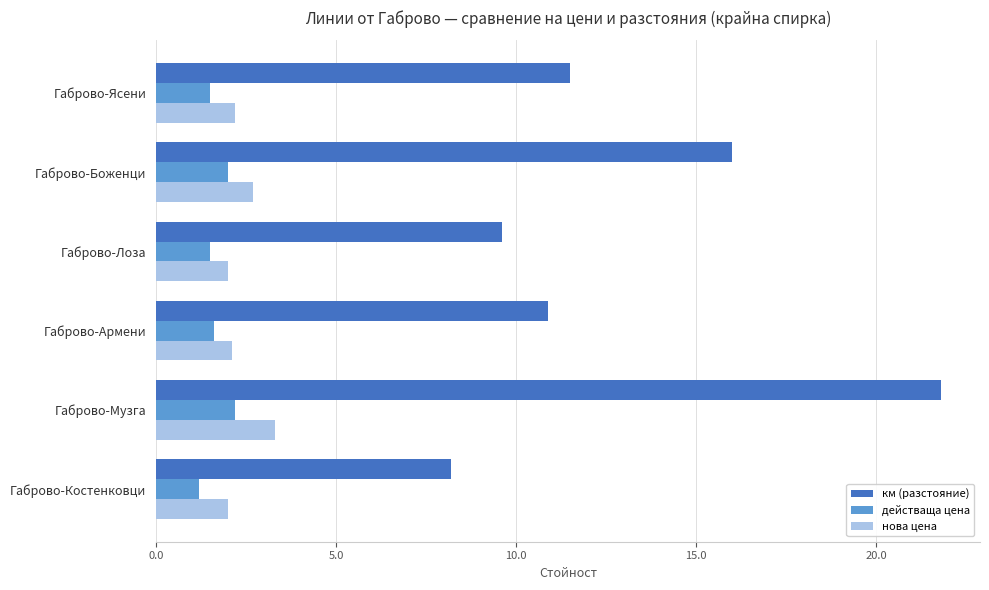

What is the sum of the действаща цена values at Габрово-Боженци and Габрово-Костенковци?

3.2